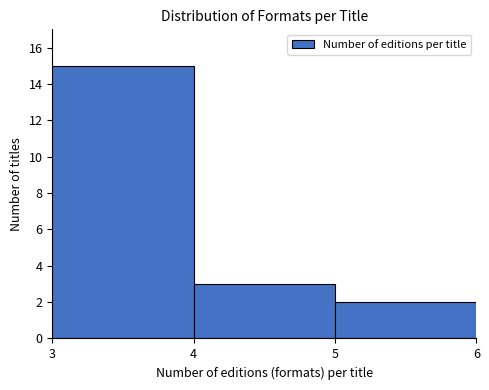

How tall is the bar that spans 5 to 6 on the x-axis? The values are not printed on the chart, so give them approximately, as read against the axis.

2